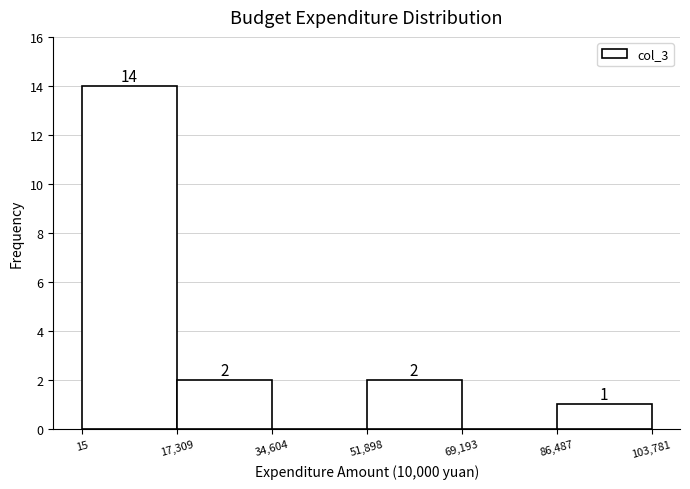

Over which range of the x-axis is the bar tallest?

15 to 17,309